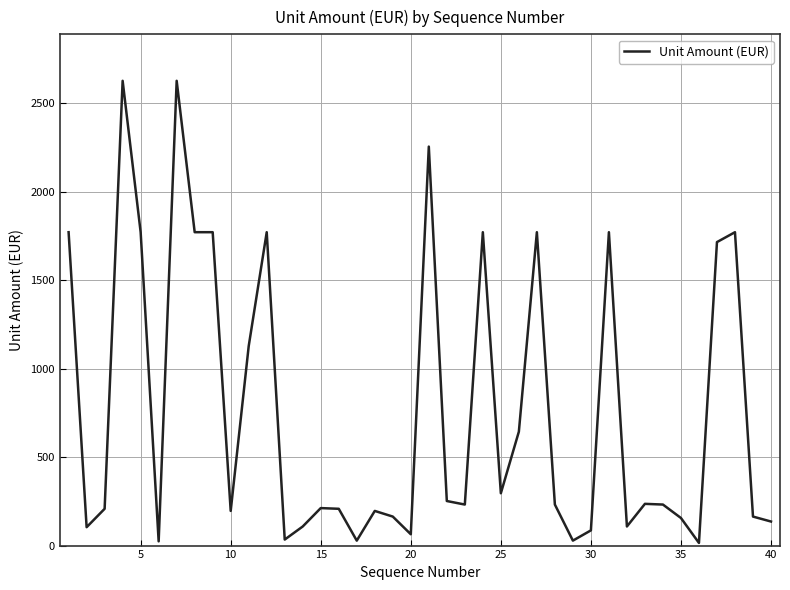

What is the difference between the maximum and minimum values?

2613